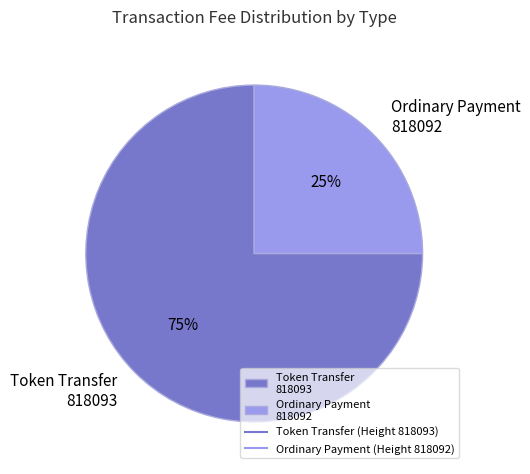

Which slice represents more than half of the pie?

Token Transfer 818093